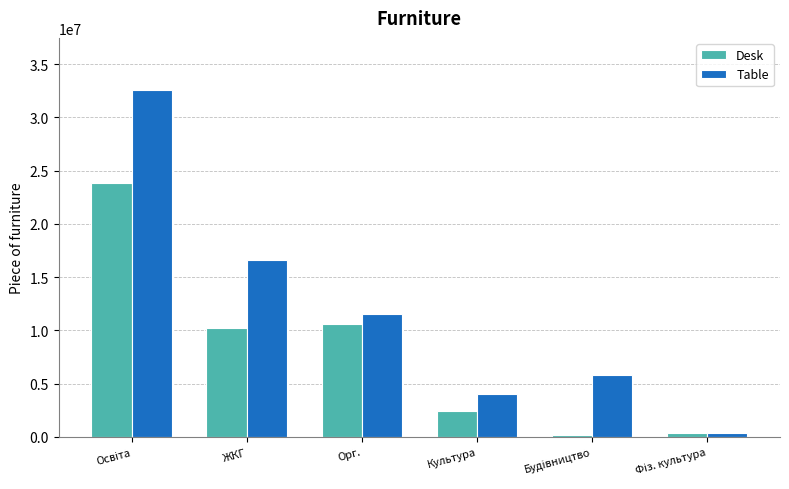

At which label is Table closest to 16486363?

ЖКГ